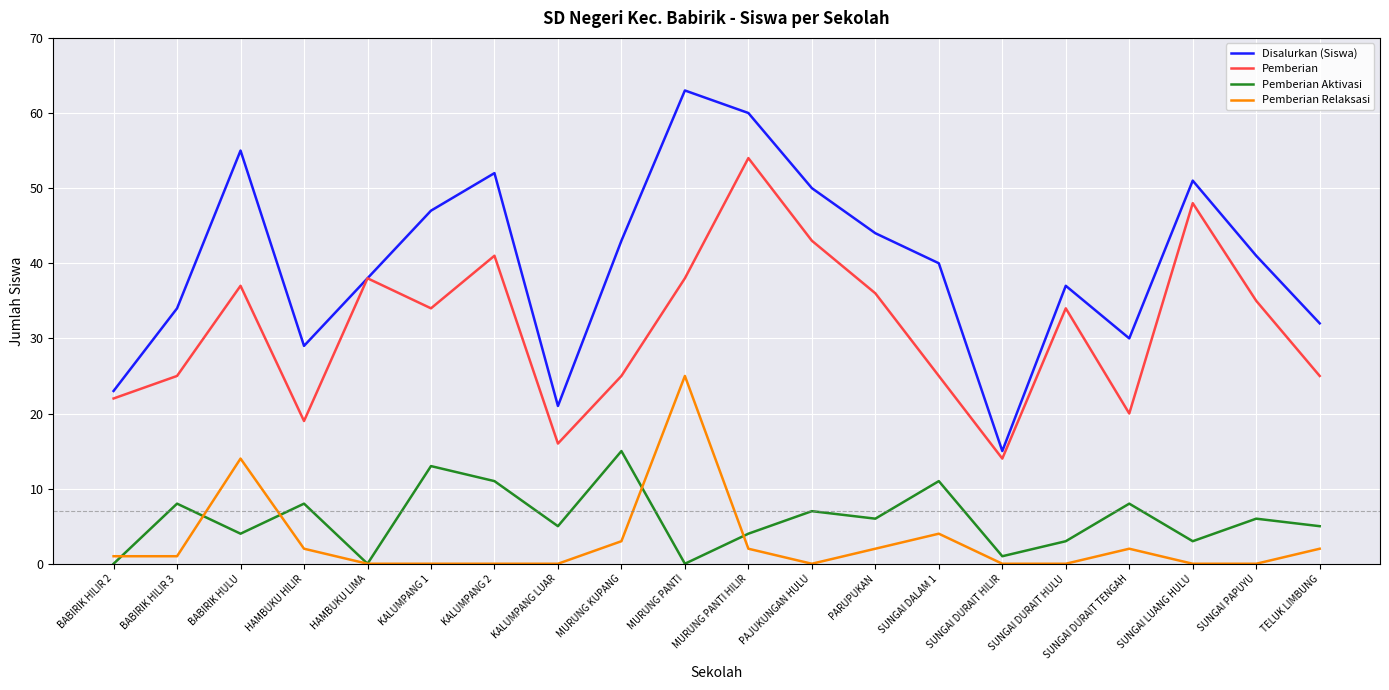

At which category is the sum across all series the highest?

MURUNG PANTI